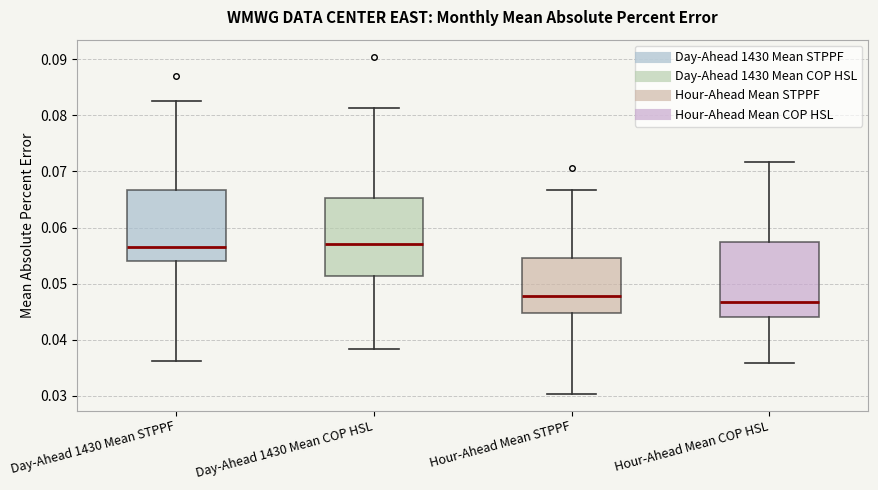

Where does the median line of the box for Hour-Ahead Mean STPPF sit on the y-axis? The values are not printed on the chart, so give them approximately, as read against the axis.

0.048